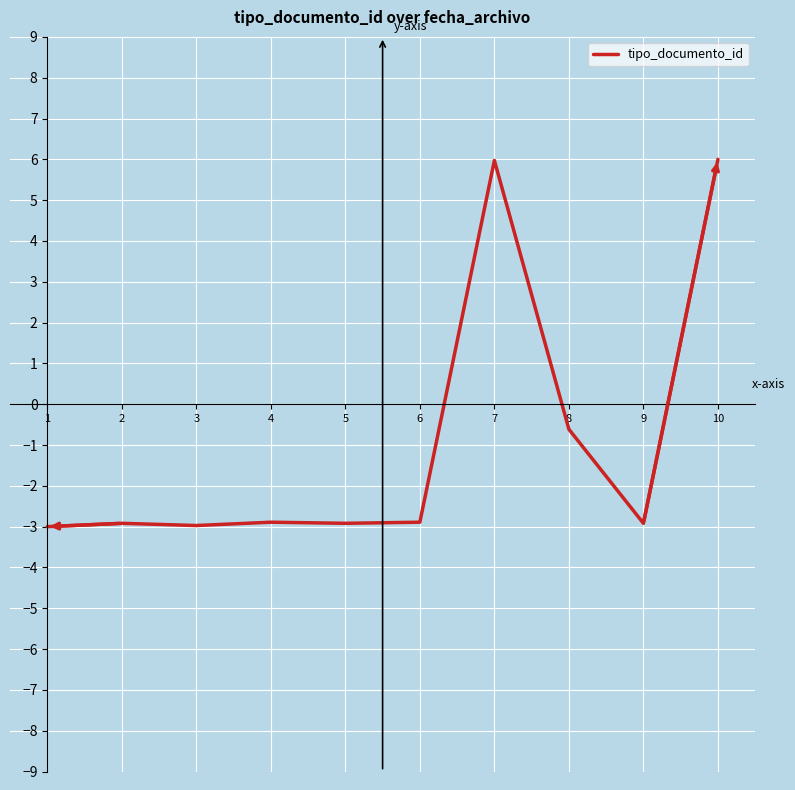

Between 4 and 10, which is larger?

10